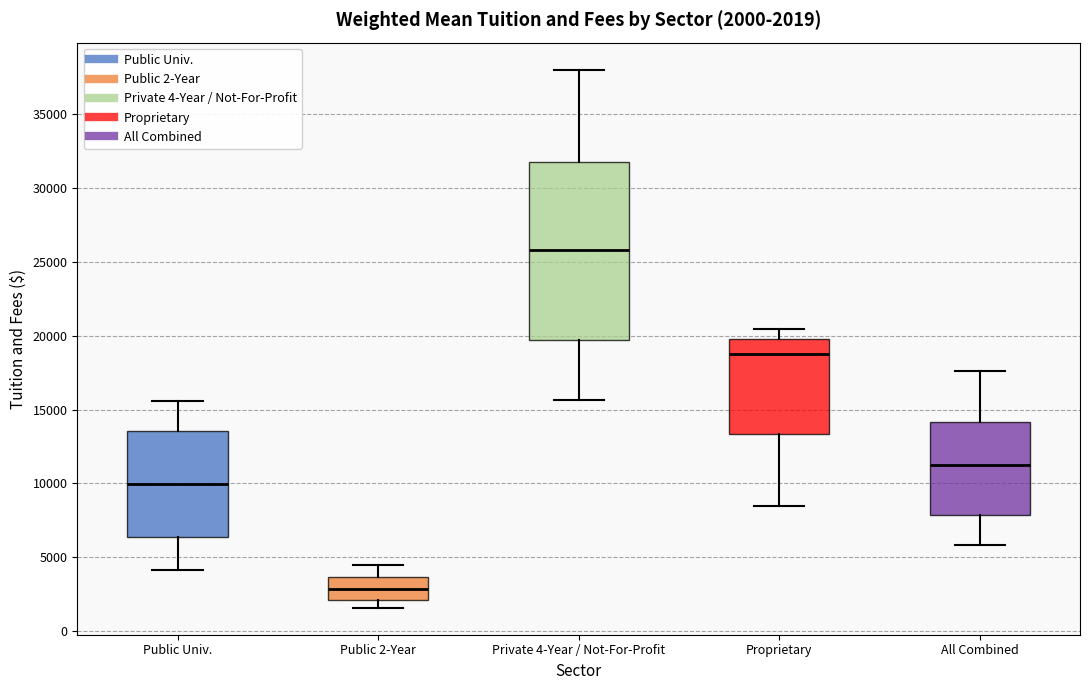

Comparing the boxes themselves (not the whiskers), which one is the tallest?

Private 4-Year / Not-For-Profit